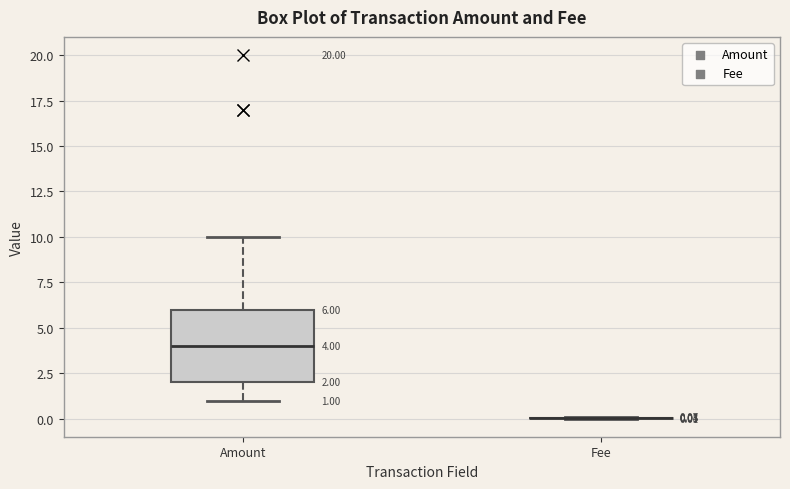

Comparing the boxes themselves (not the whiskers), which one is the tallest?

Amount